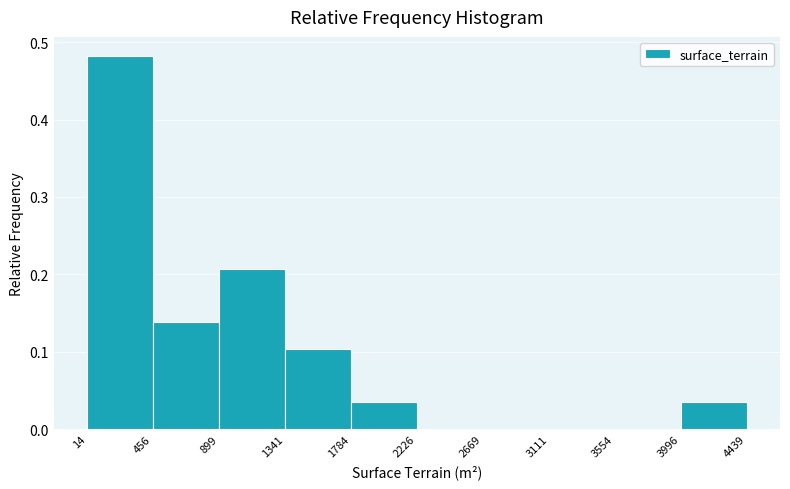

How tall is the bar that spans 14 to 456 on the x-axis? The values are not printed on the chart, so give them approximately, as read against the axis.

0.48